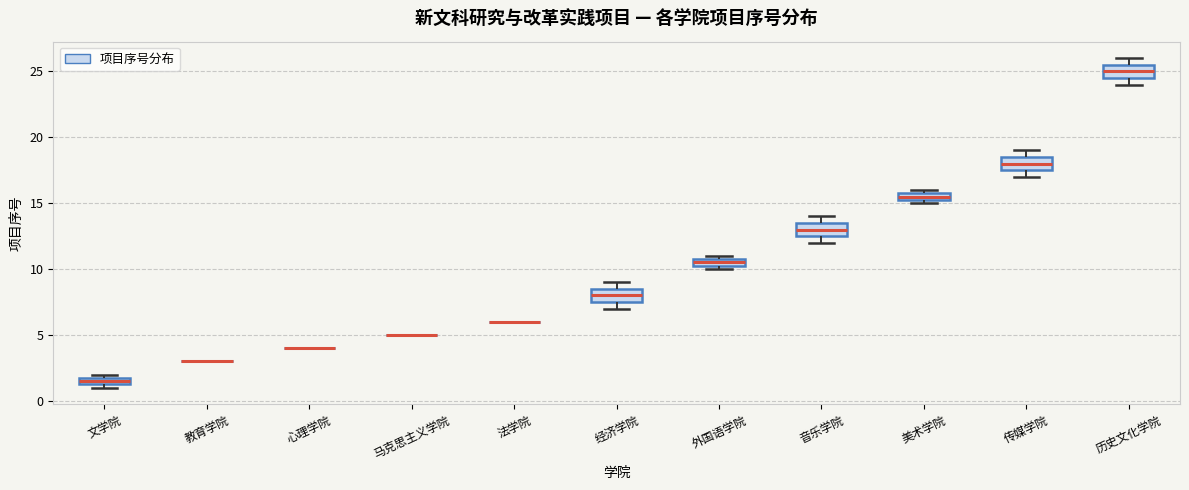

Where is the upper edge of the box for 文学院 on the y-axis? The values are not printed on the chart, so give them approximately, as read against the axis.

2.0